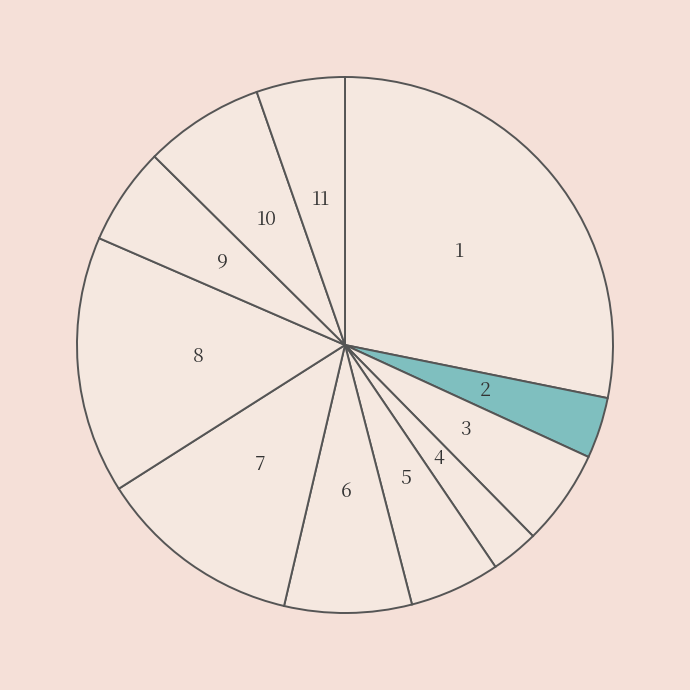

Is there a majority slice in this chart?

No